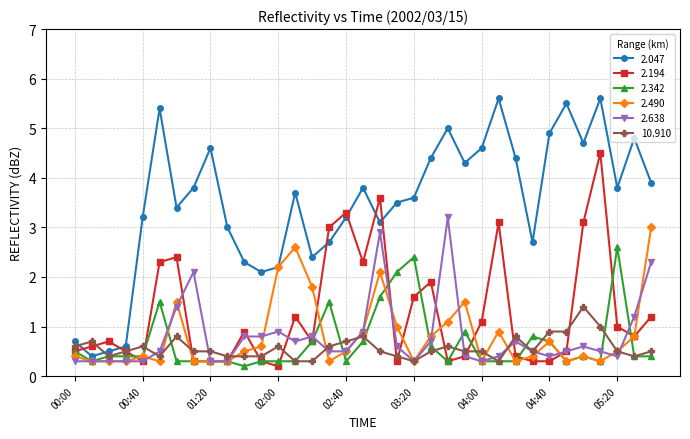

Count the number of data series in this chart.

6